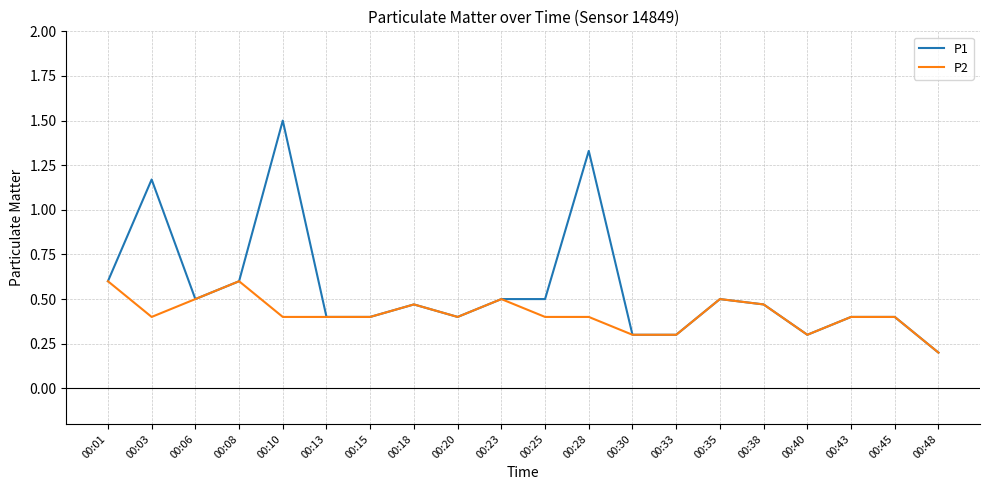

What is the difference between the P2 values at 00:01 and 00:35?

0.1